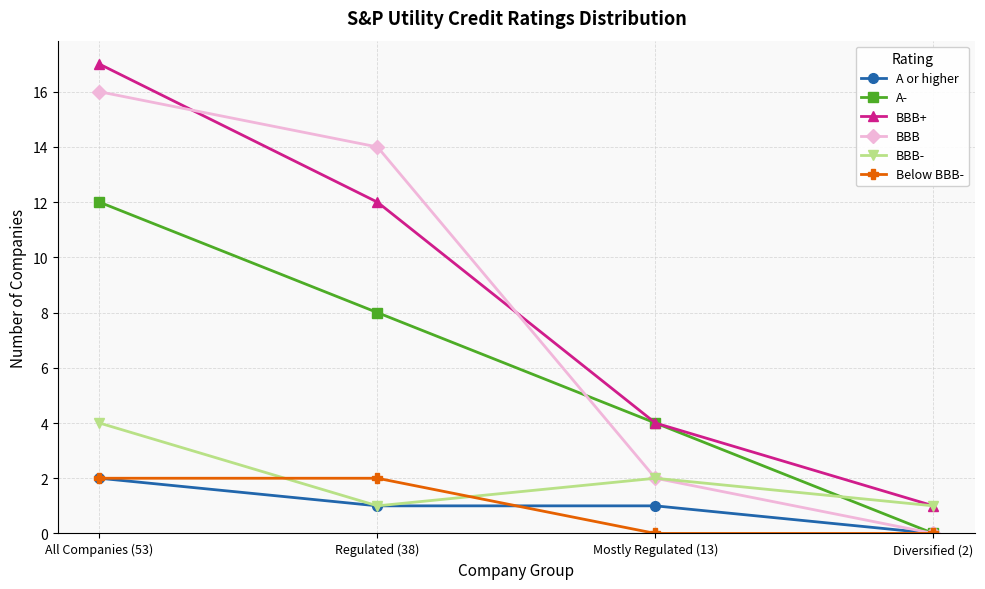

What is the total value across all series at Regulated (38)?

38